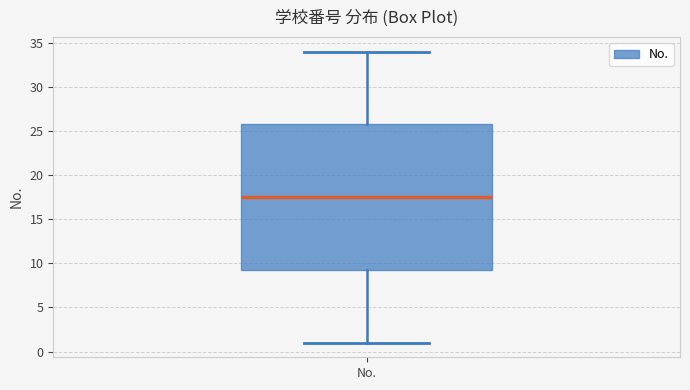

Where is the upper edge of the box for No. on the y-axis? The values are not printed on the chart, so give them approximately, as read against the axis.

26.0